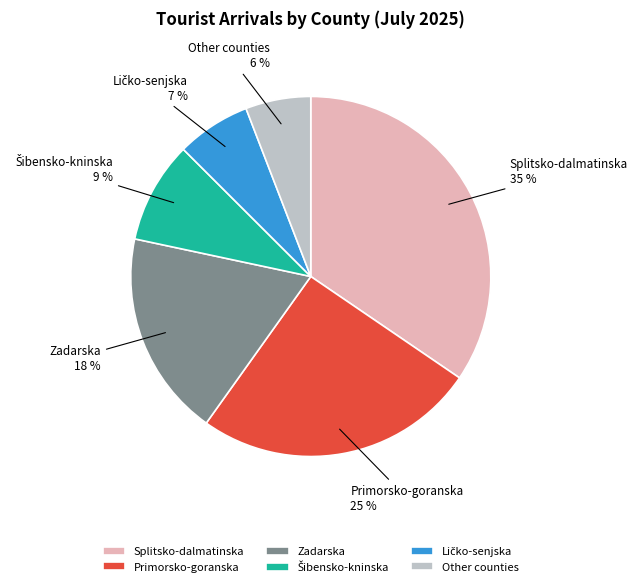

Is it true that Other counties is 1% of the pie?

False